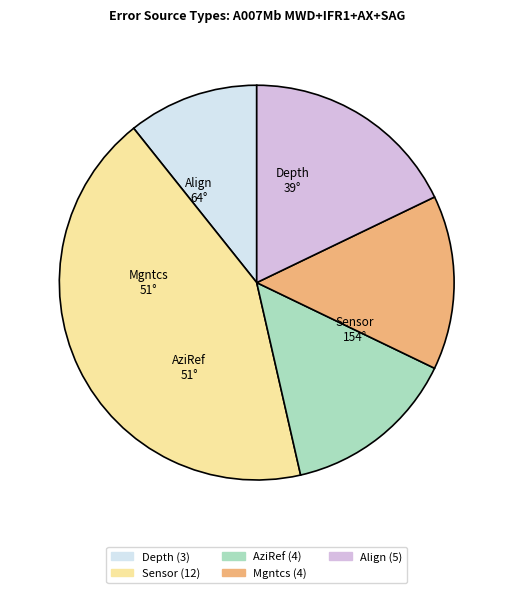

Is there any slice that represents more than half of the pie?

No